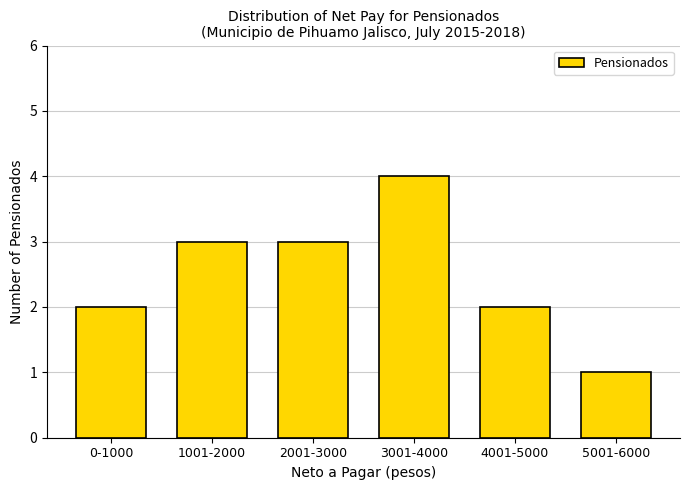

Reading left to right, what are all the values shown in this chart?

2	3	3	4	2	1